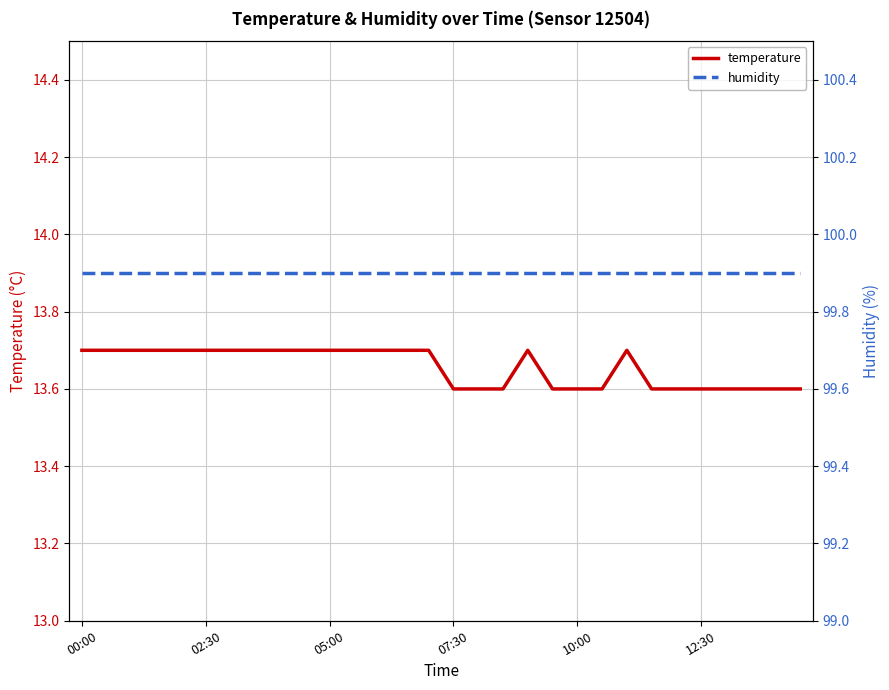

Rank the series by their maximum value, from lowest to highest.

temperature, humidity